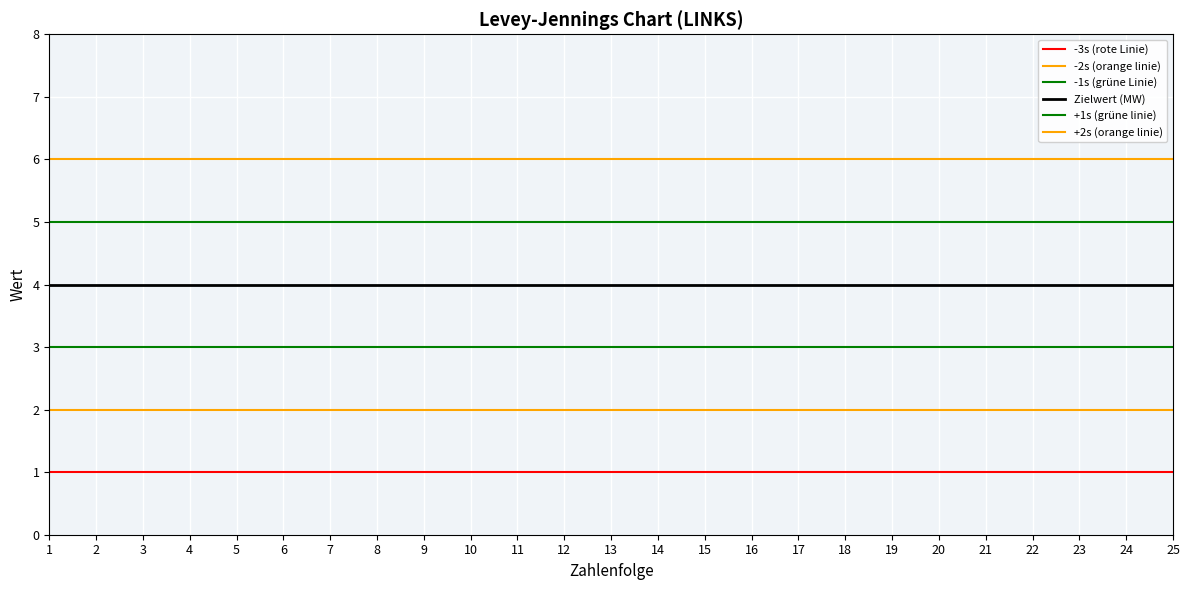

Does the chart display data point markers on the line(s)?

No